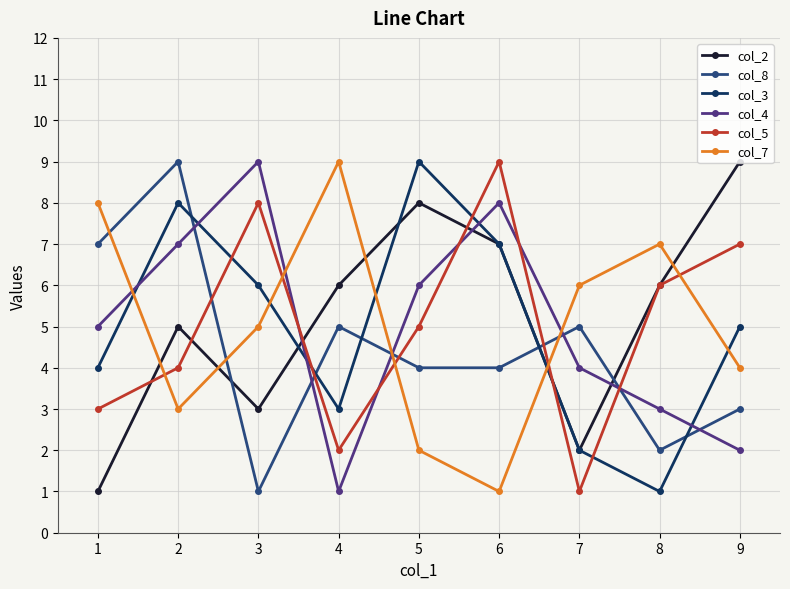

What is the sum of all col_2 values?

47